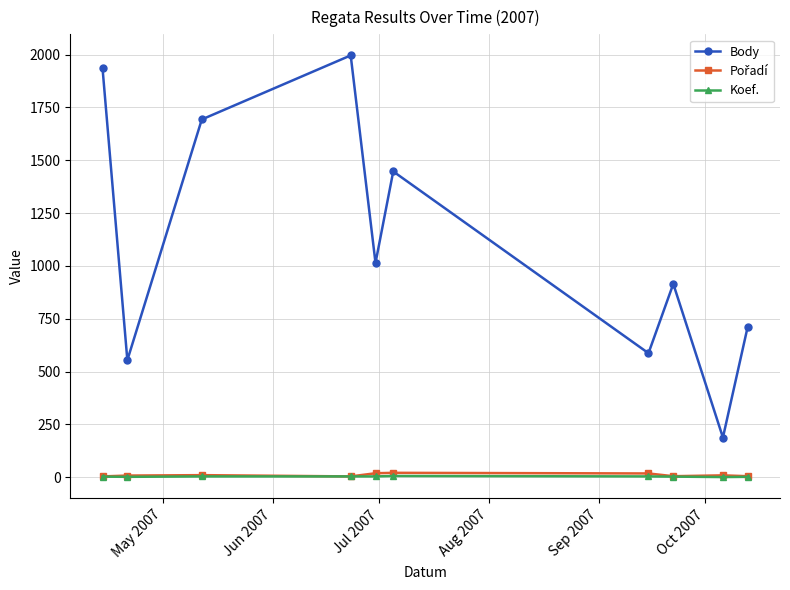

Which series has the widest spread of values?

Body